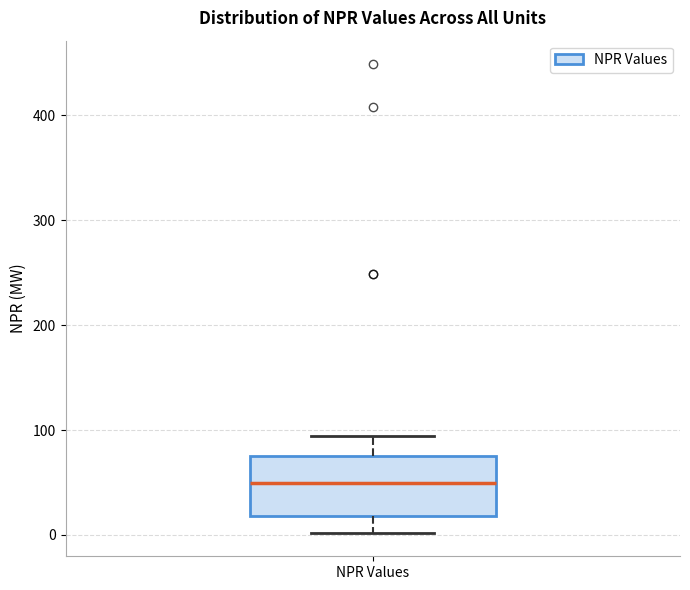

Where does the upper whisker of the box for NPR Values end on the y-axis? The values are not printed on the chart, so give them approximately, as read against the axis.

90